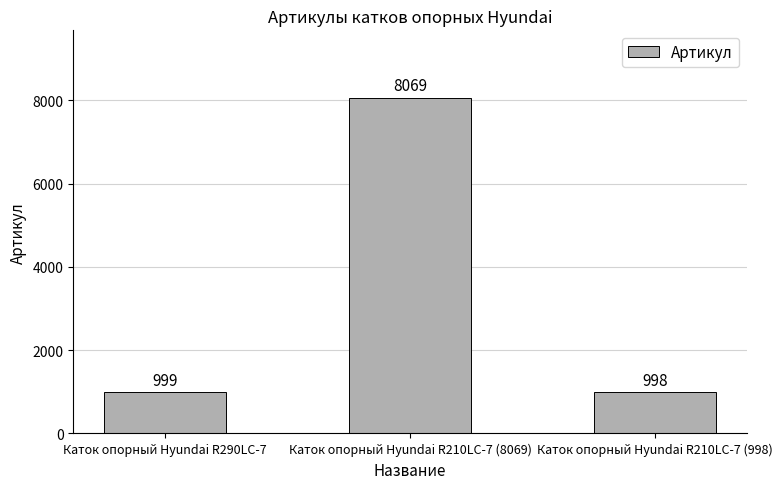

What is the label of the 1st bar from the left?

Каток опорный Hyundai R290LC-7